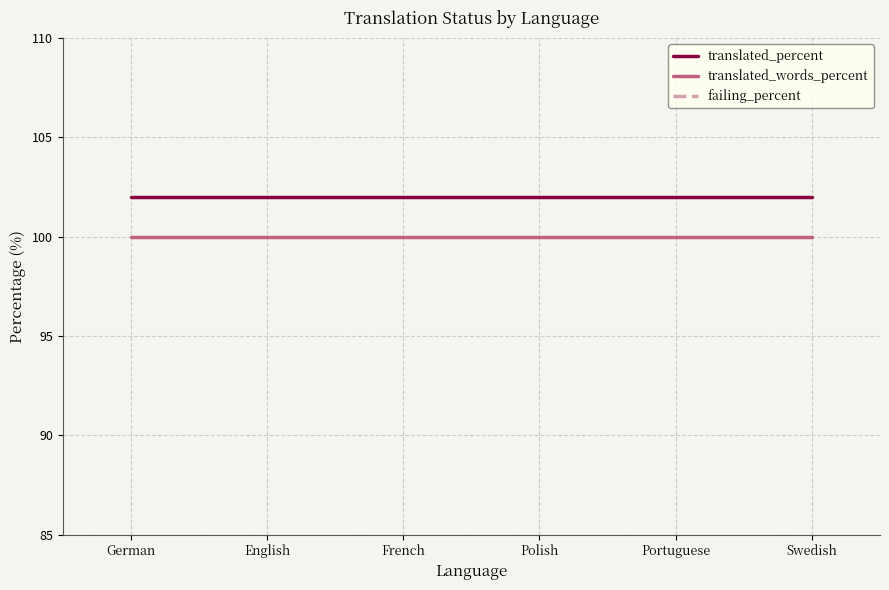

True or false: translated_words_percent and translated_percent cross at least once.

False